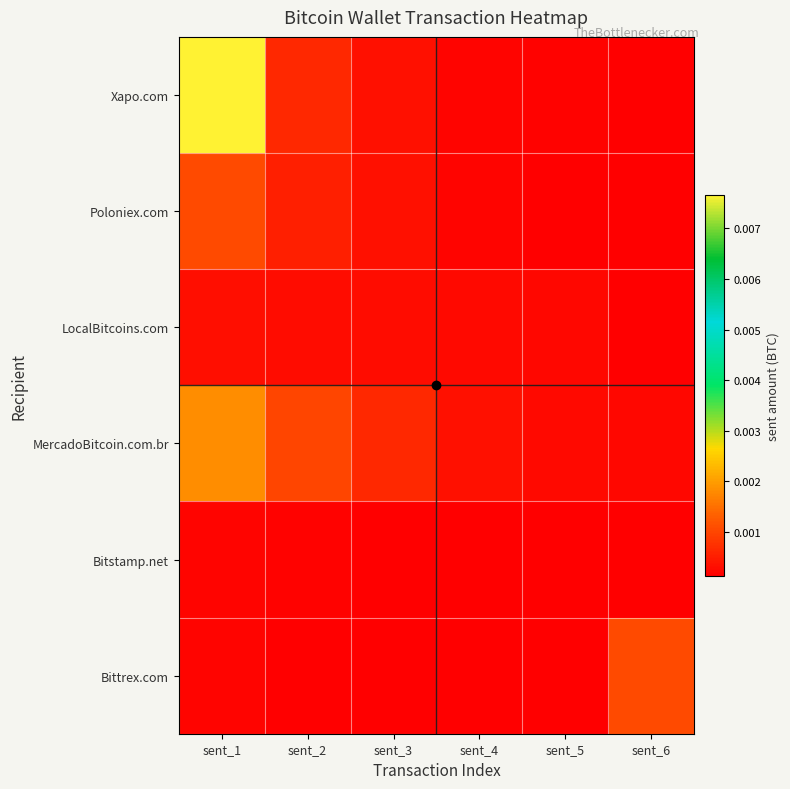

At which category is the sum across all series the highest?

sent_1